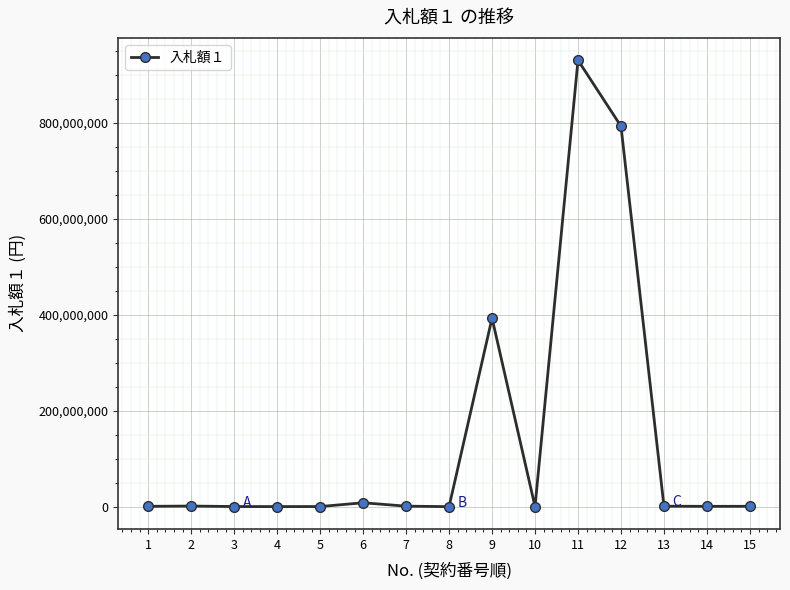

Count the number of categories in the chart.

15